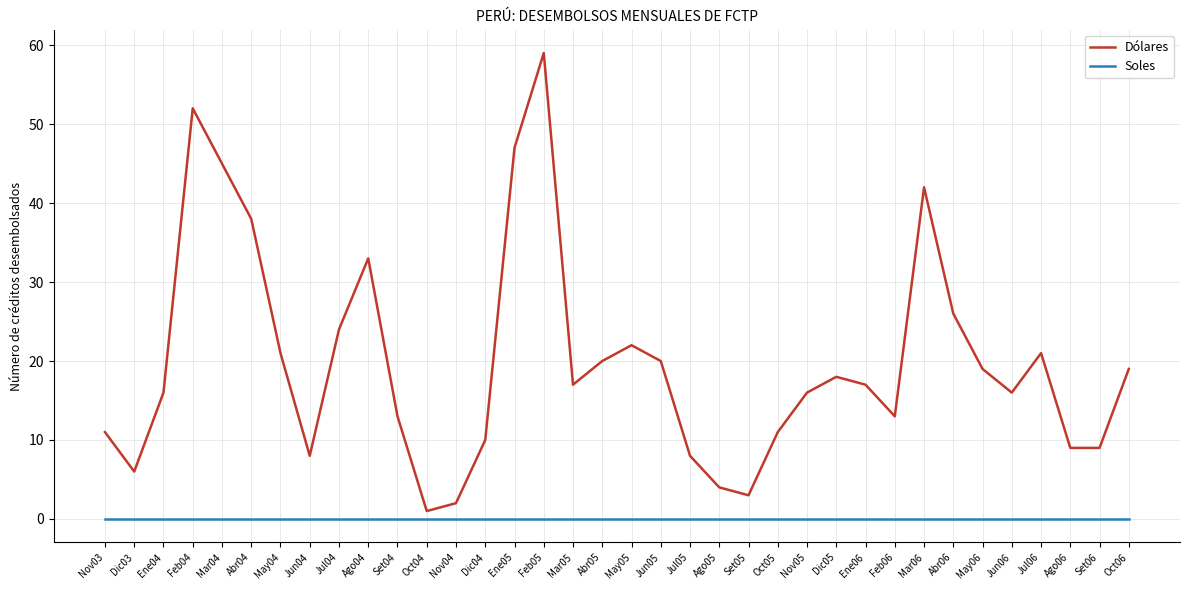

What is the average value of the Dólares series?

20